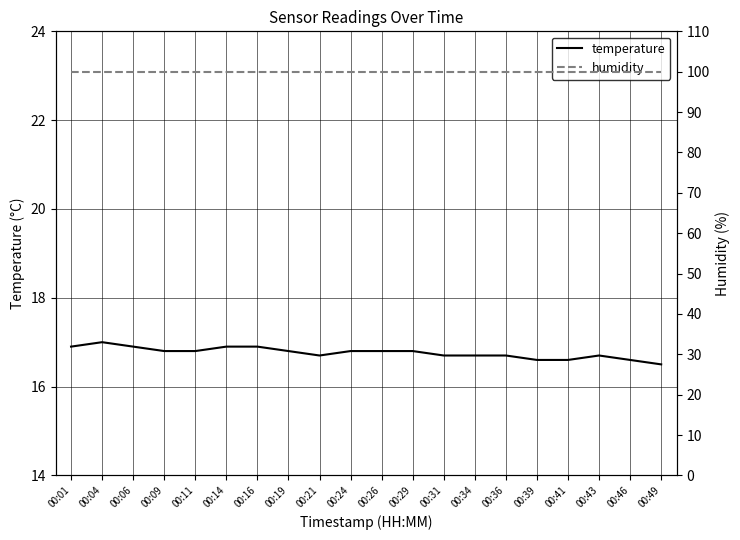

At 00:16, list the series in order from largest to smallest.

humidity, temperature